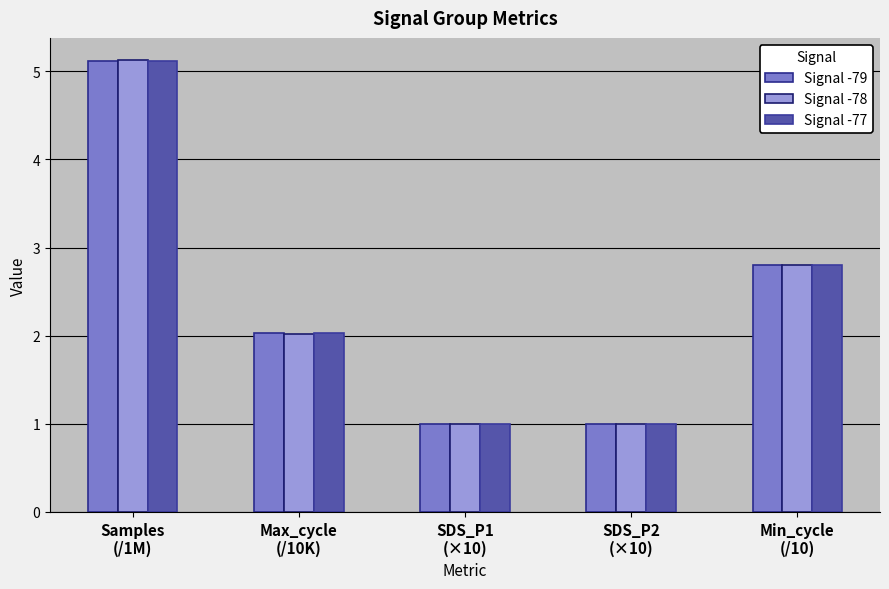

Is the value of Signal -78 at Samples
(/1M) greater than the value of Signal -77 at Max_cycle
(/10K)?

Yes